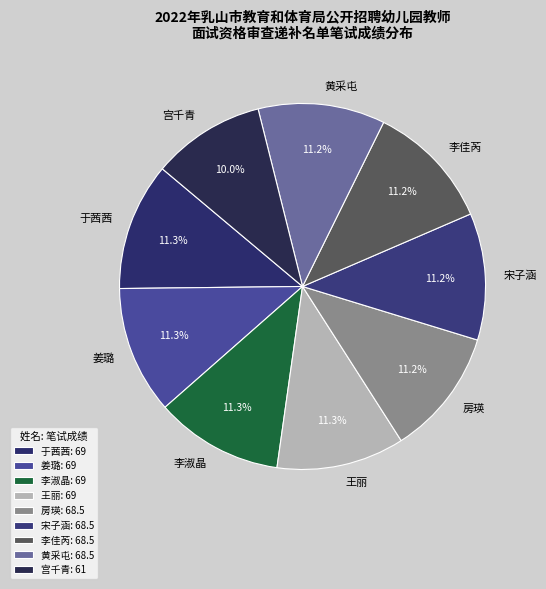

What is the ratio of the value at 房瑛 to the value at 李佳芮?

1.0